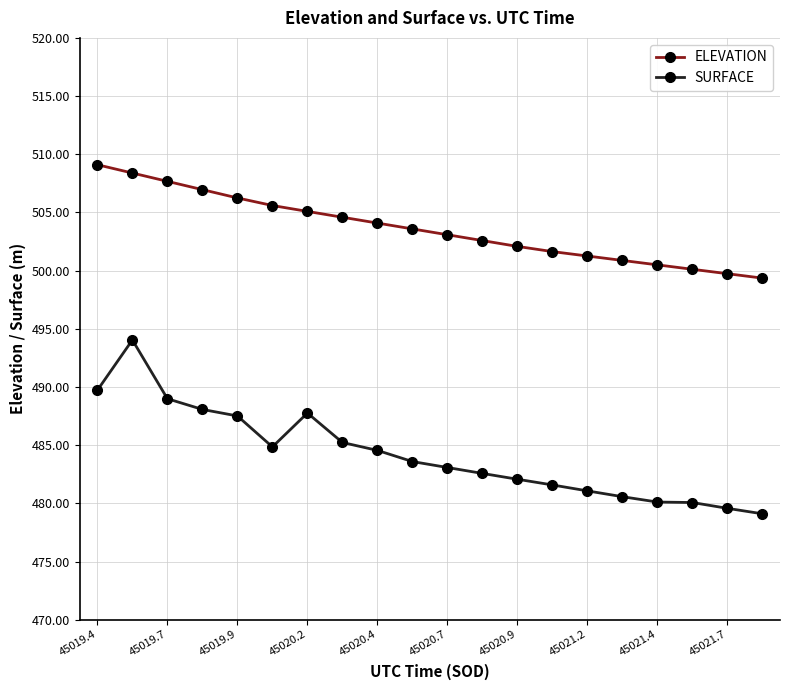

What is the average value of the ELEVATION series?

503.6